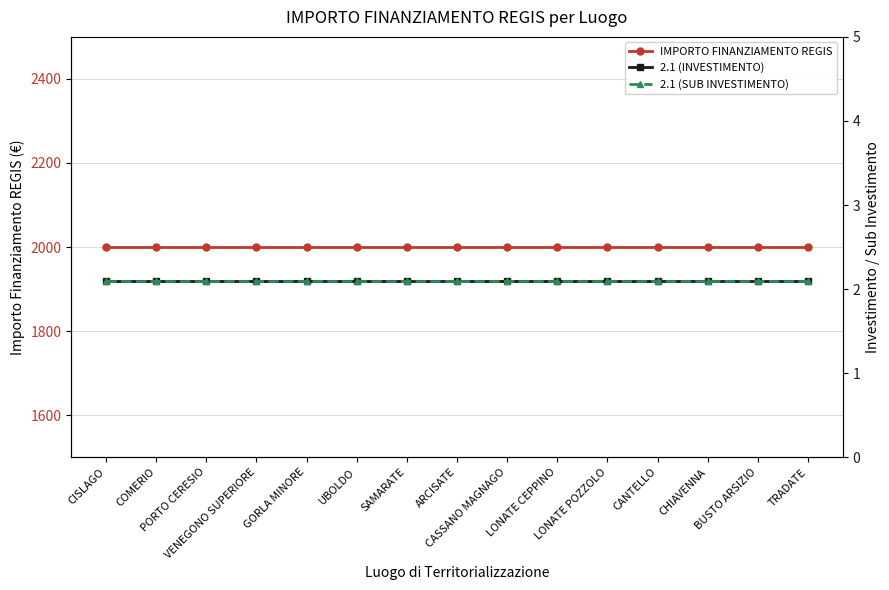

Reading left to right, what are all the values shown in this chart?

IMPORTO FINANZIAMENTO REGIS: 2000.0	2000.0	2000.0	2000.0	2000.0	2000.0	2000.0	2000.0	2000.0	2000.0	2000.0	2000.0	2000.0	2000.0	2000.0
2.1 (INVESTIMENTO): 2.1	2.1	2.1	2.1	2.1	2.1	2.1	2.1	2.1	2.1	2.1	2.1	2.1	2.1	2.1
2.1 (SUB INVESTIMENTO): 2.1	2.1	2.1	2.1	2.1	2.1	2.1	2.1	2.1	2.1	2.1	2.1	2.1	2.1	2.1